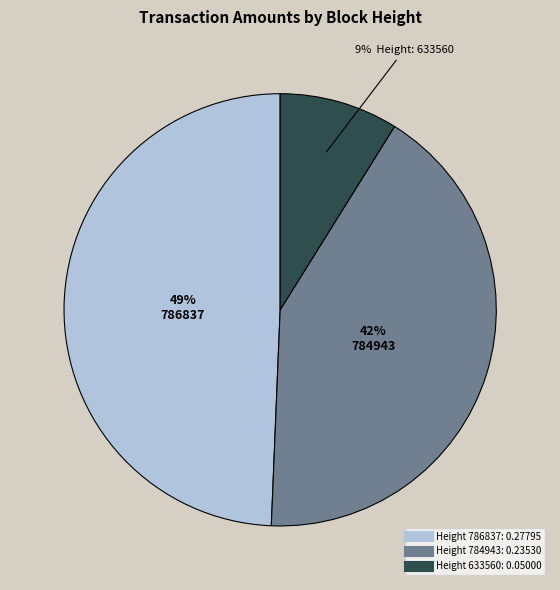

To the nearest percent, what is the difference between the largest and smallest slice percentages?

40%